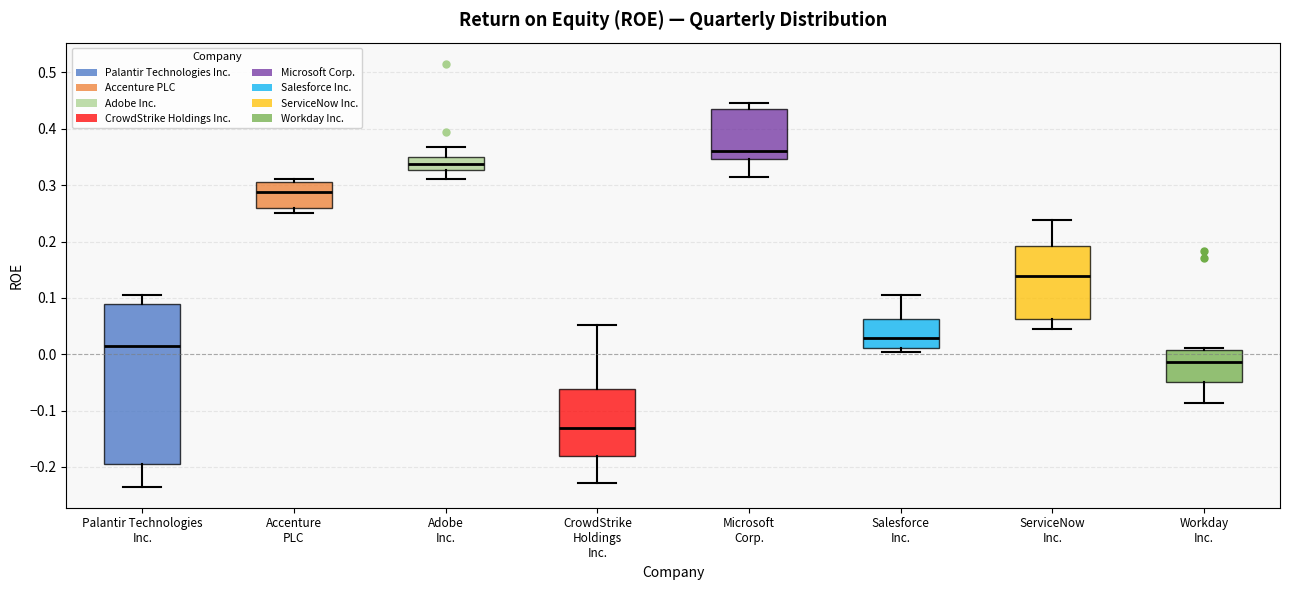

Which box is the tallest, from its lower edge to its upper edge?

Palantir Technologies Inc.